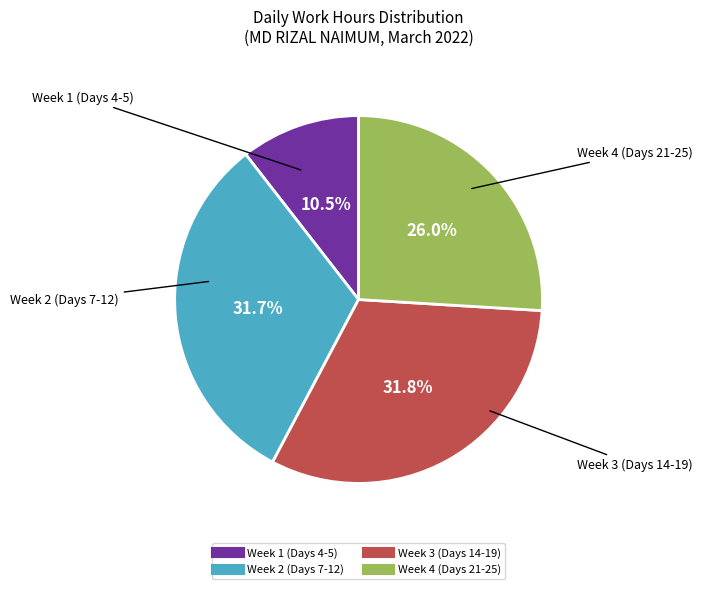

Is there any slice that represents more than half of the pie?

No